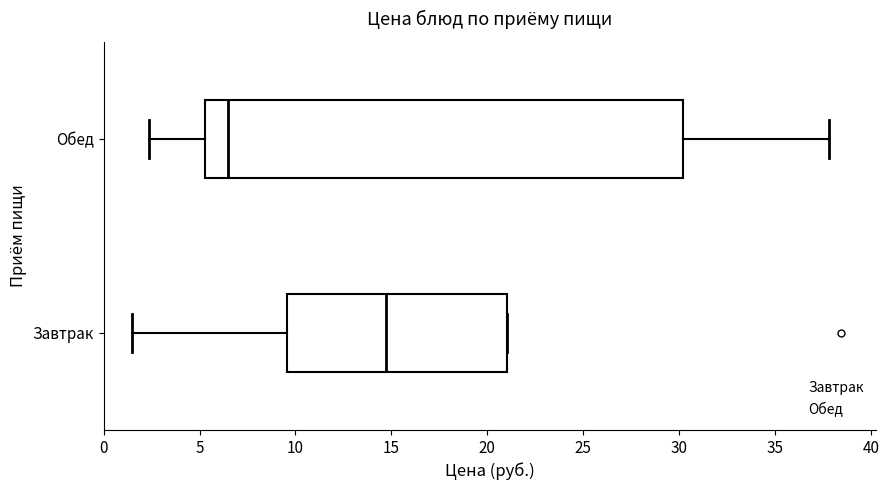

Which box is the widest, from its left edge to its right edge?

Обед